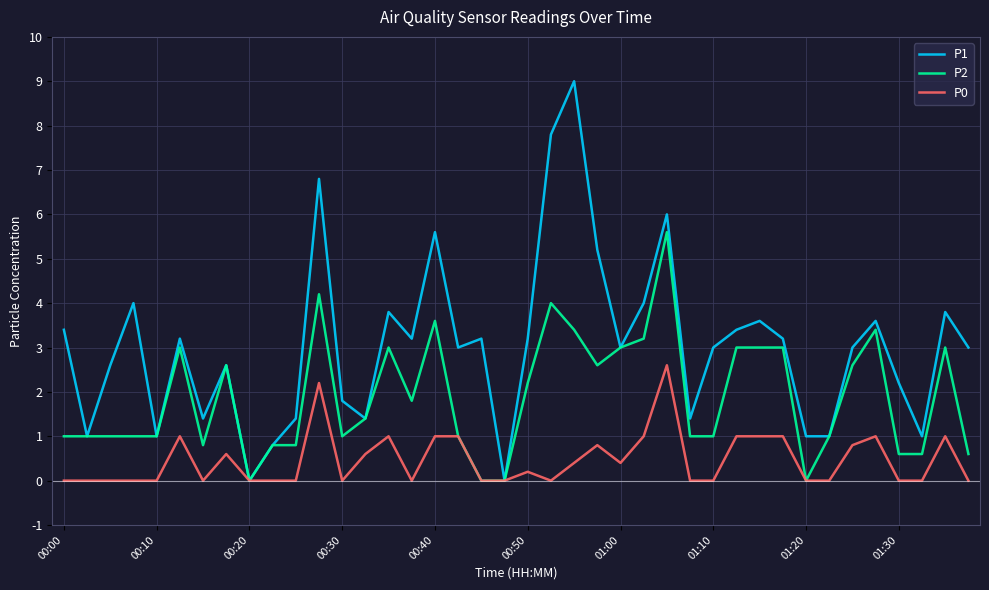

List the series in order of their overall mean, highest first.

P1, P2, P0